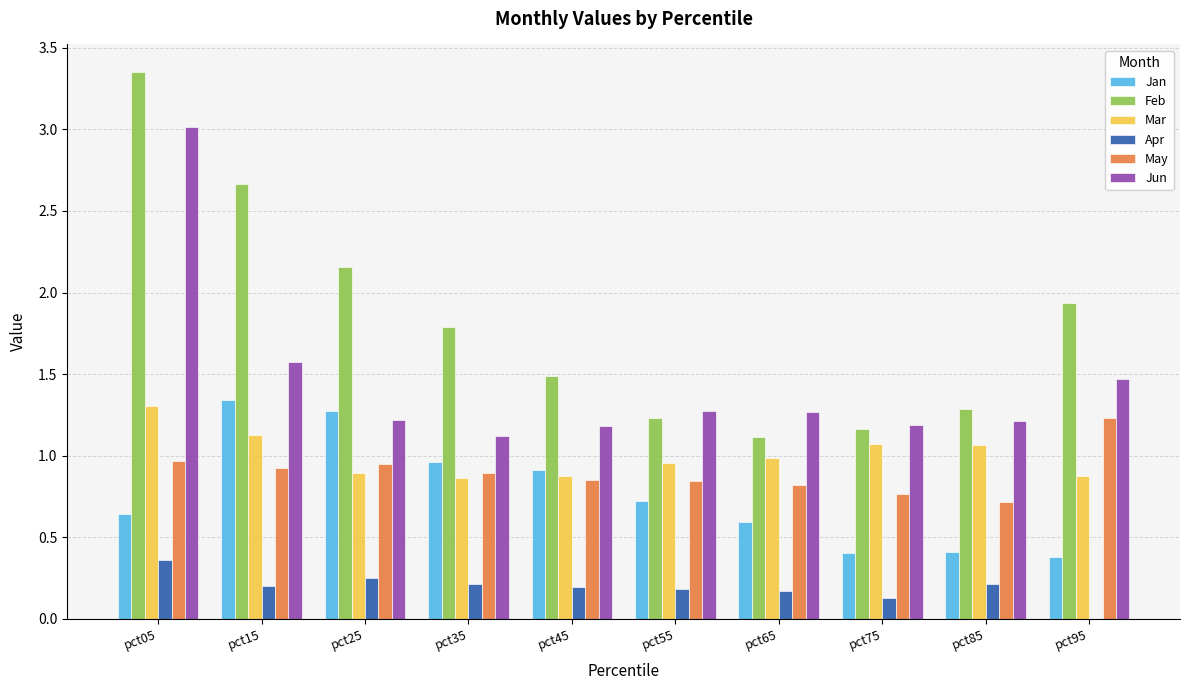

Which series changed the most between pct65 and pct95?

Feb